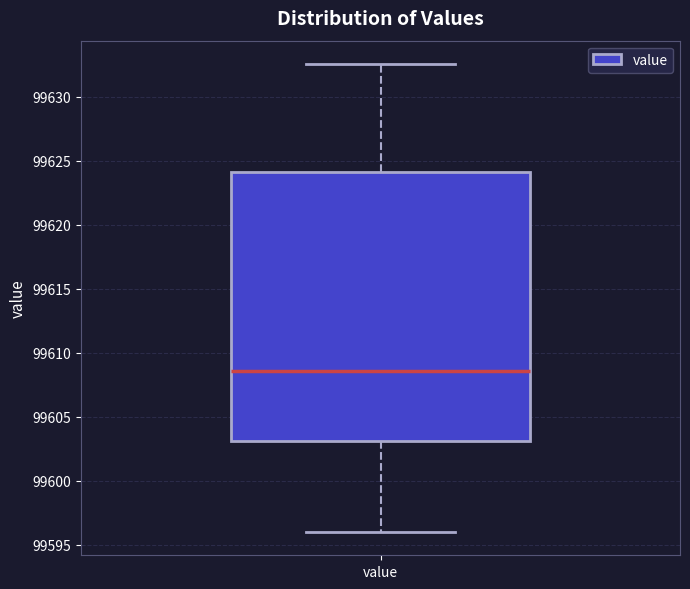

Read this box plot against the y-axis: the position of the median line, the range covered by the box, and the ends of both whiskers. The values are not printed on the chart, so give them approximately, as read against the axis.

median 99608.5, box 99603.0 to 99624.0, whiskers 99596.0 to 99632.5